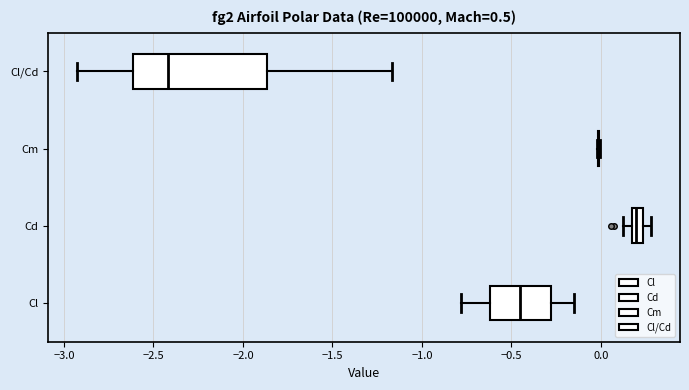

Which box is the widest, from its left edge to its right edge?

Cl/Cd